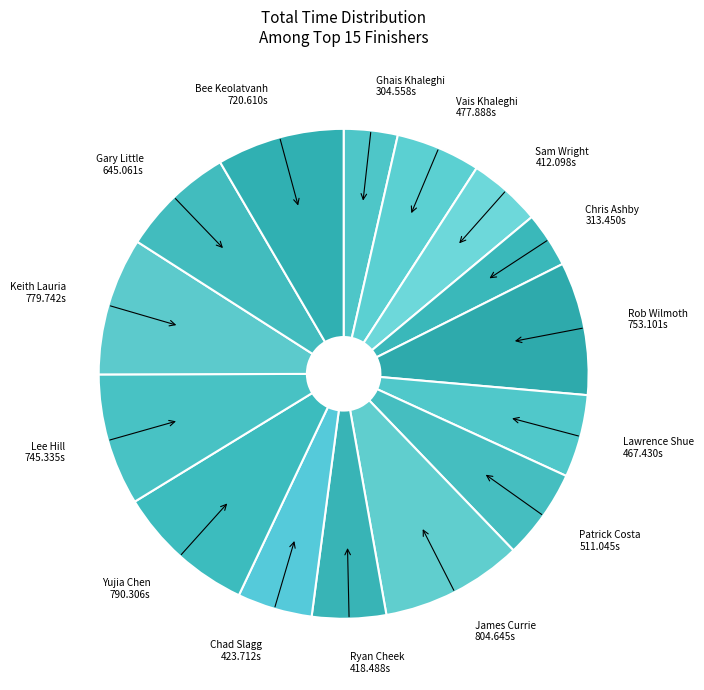

Is it true that Vais Khaleghi is 12% of the pie?

False